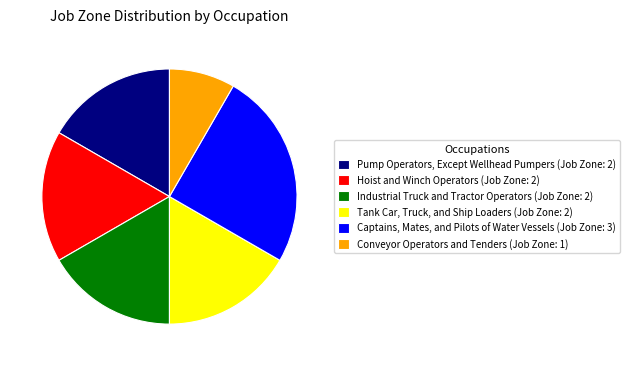

What is the smallest slice in the pie chart?

Conveyor Operators and Tenders